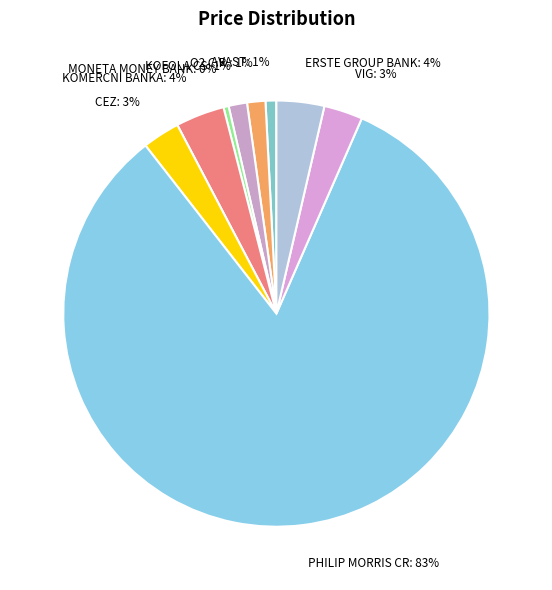

What is the majority slice?

PHILIP MORRIS CR